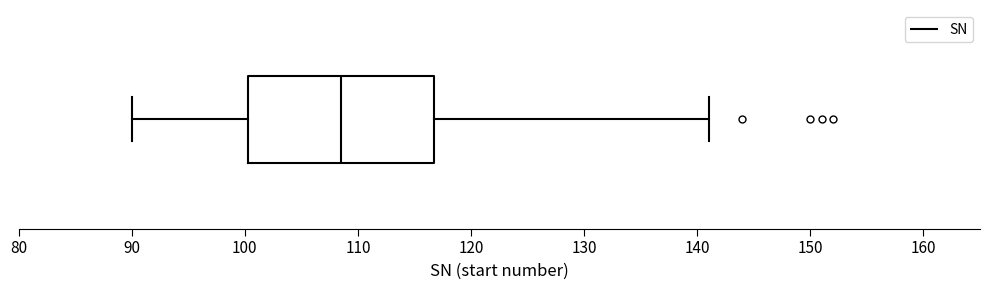

Where does the right whisker of the box end on the x-axis? The values are not printed on the chart, so give them approximately, as read against the axis.

141